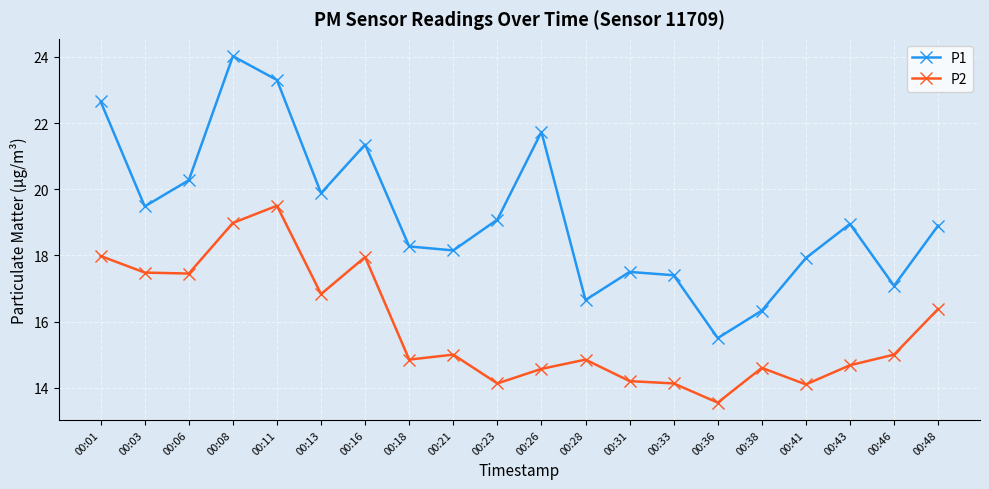

At which category does P1 reach its first local peak?

00:08